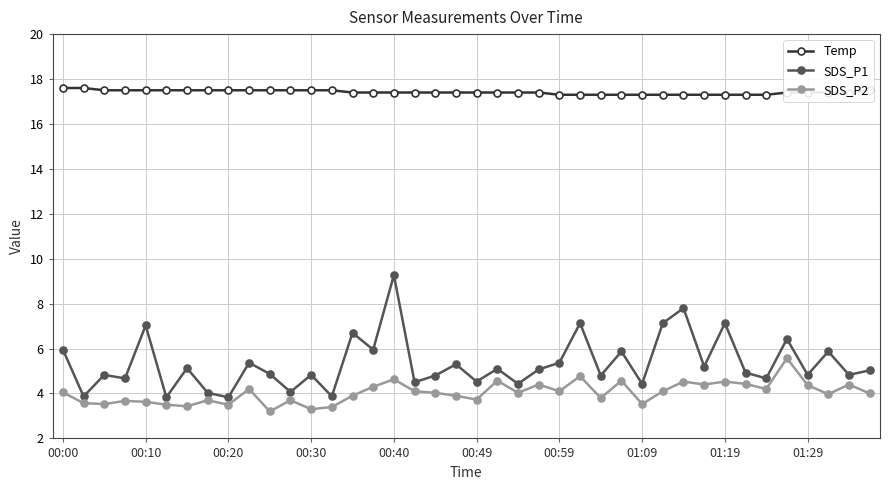

What is the average value of the SDS_P2 series?

4.0